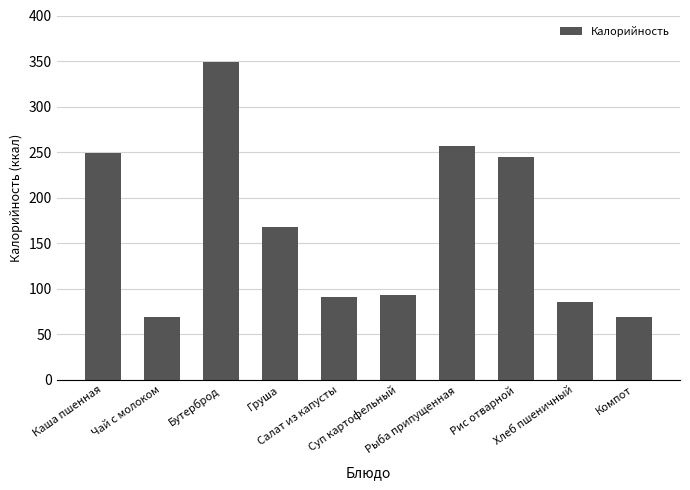

Reading left to right, extract all data points from this chart.

Каша пшенная=249	Чай с молоком=69	Бутерброд=349	Груша=168	Салат из капусты=91	Суп картофельный=93	Рыба припущенная=257	Рис отварной=245	Хлеб пшеничный=85	Компот=69